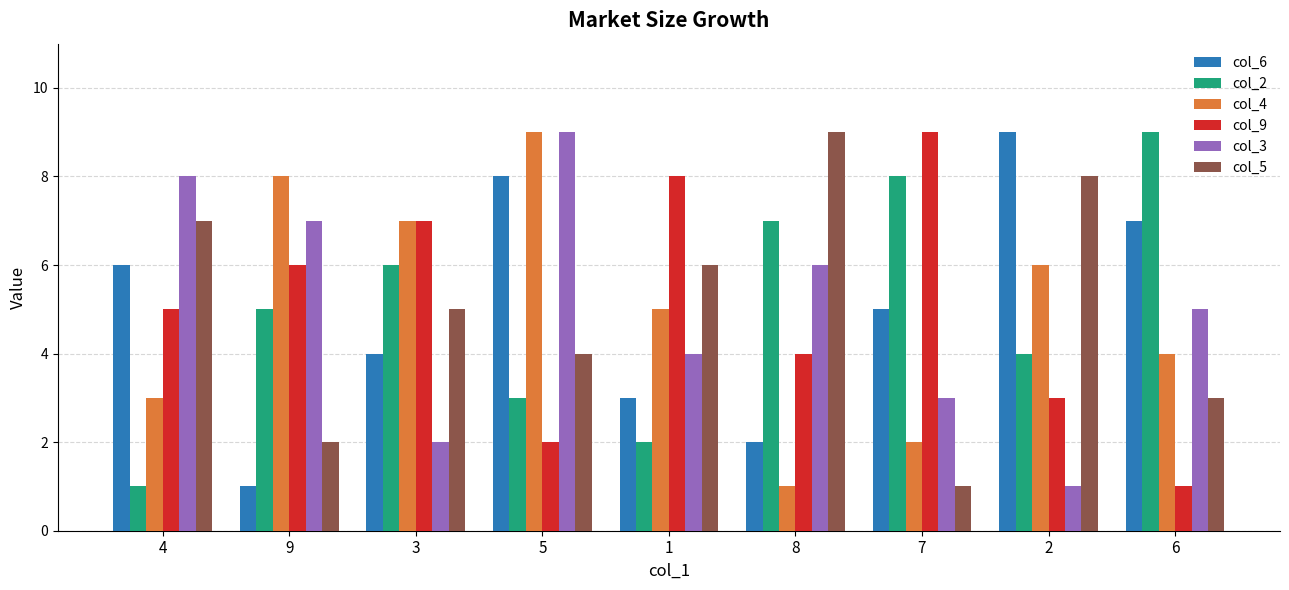

At 6, list the series in order from largest to smallest.

col_2, col_6, col_3, col_4, col_5, col_9